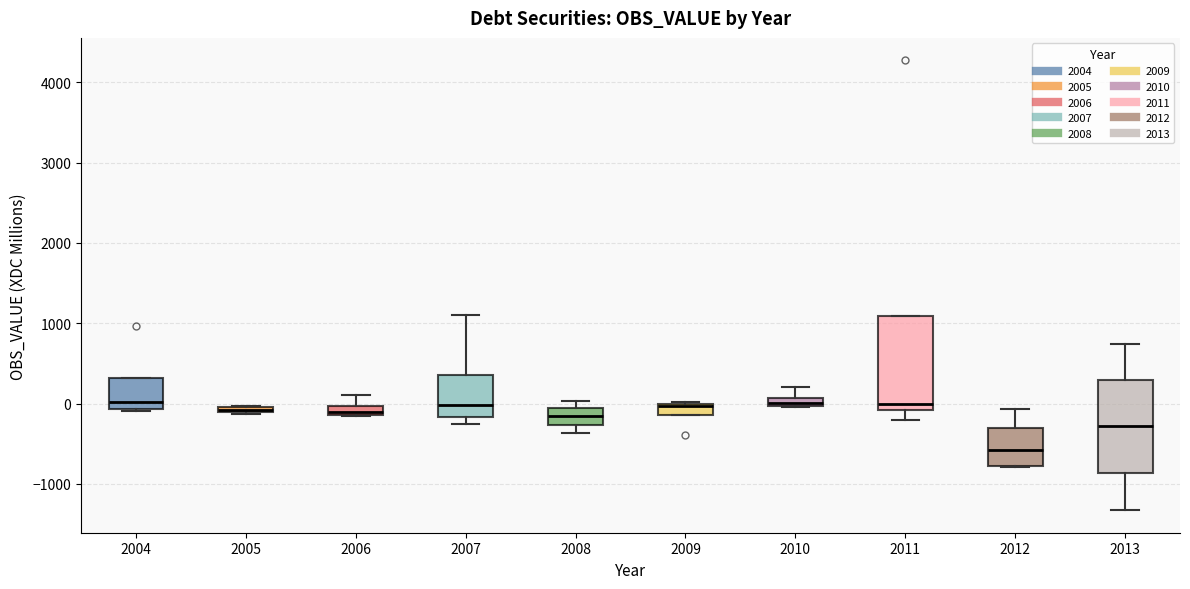

Where does the upper whisker of the box at x = 2006 end on the y-axis? The values are not printed on the chart, so give them approximately, as read against the axis.

100